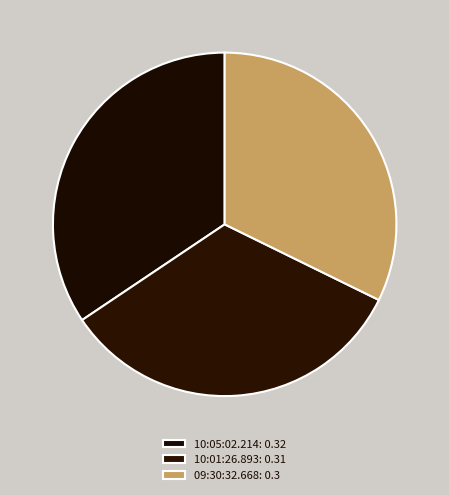

To the nearest percent, what percentage of the pie is 10:05:02.214?

34%